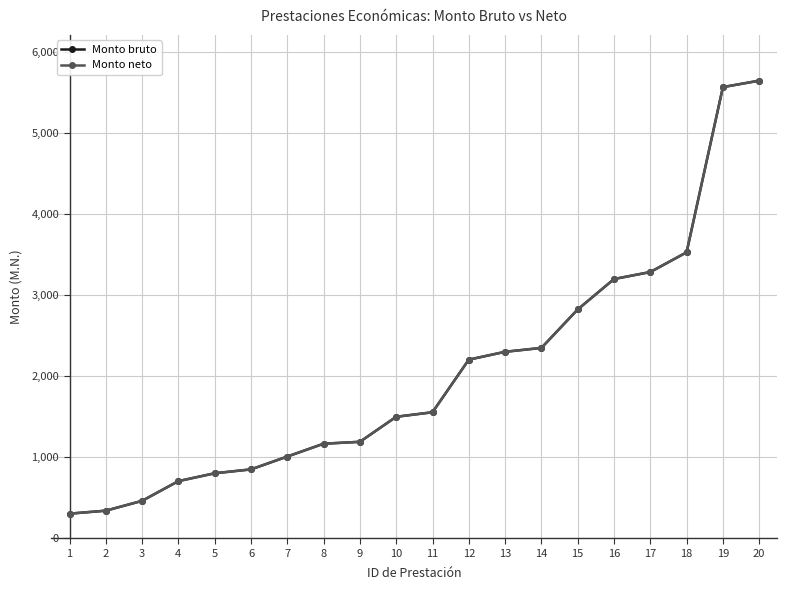

What is the value of the Monto bruto point at the 3rd from the left?

462.0